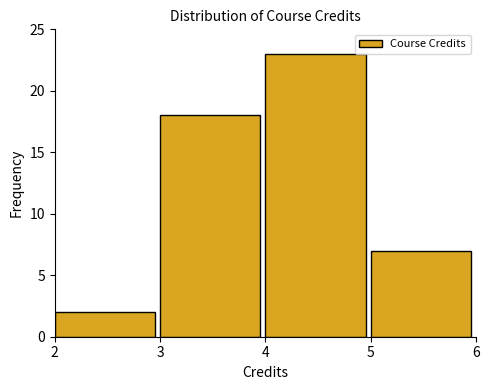

Reading left to right, list every bar in this chart as the range it spans on the x-axis followed by its height. The values are not printed on the chart, so give them approximately, as read against the axis.

2 to 3: 2
3 to 4: 18
4 to 5: 23
5 to 6: 7